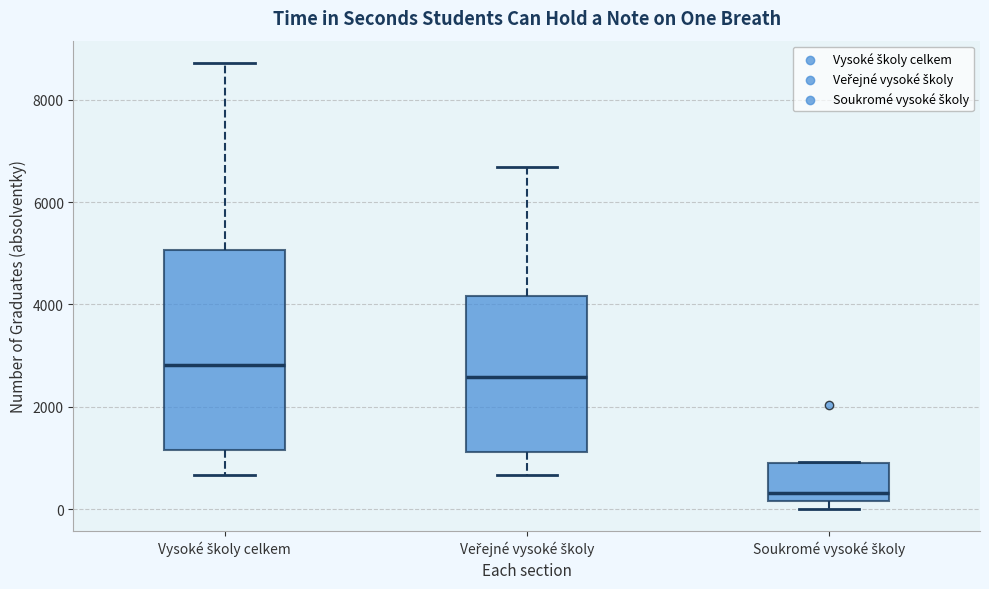

Reading left to right, read every box against the y-axis: the position of its median line, the range the box covers, and the ends of its whiskers. The values are not printed on the chart, so give them approximately, as read against the axis.

Vysoké školy celkem: median 2800, box 1200 to 5000, whiskers 600 to 8800
Veřejné vysoké školy: median 2600, box 1200 to 4200, whiskers 600 to 6600
Soukromé vysoké školy: median 400, box 200 to 1000, whiskers 0 to 1000